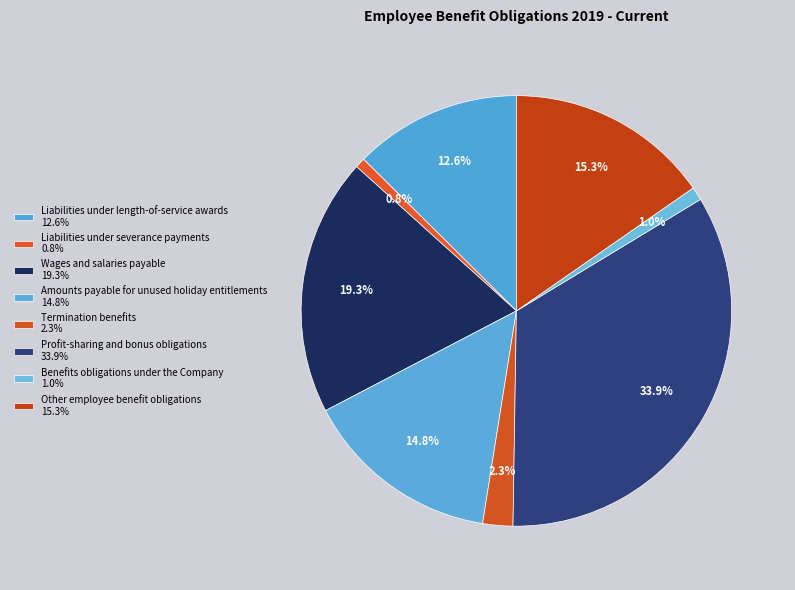

Count the number of slices in the pie.

8